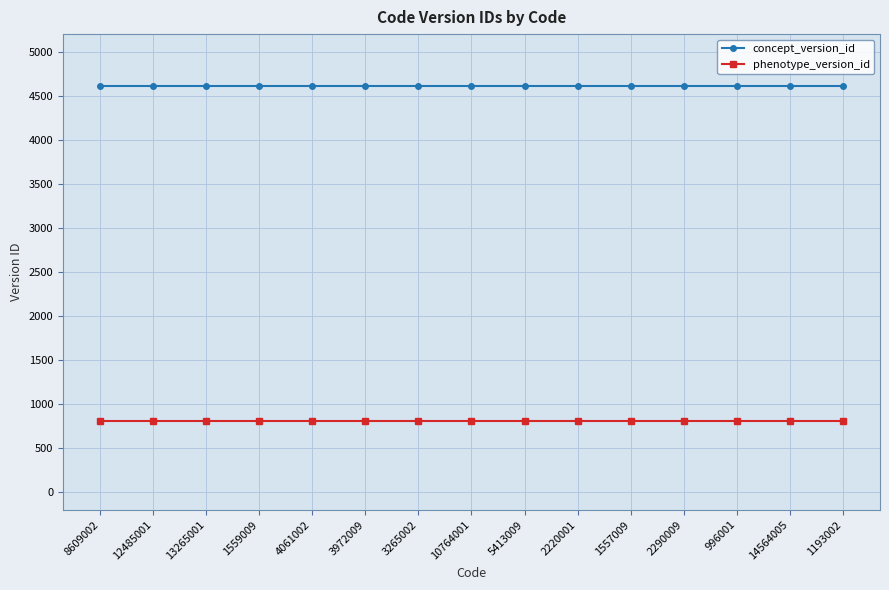

How many data points does each series have?

15